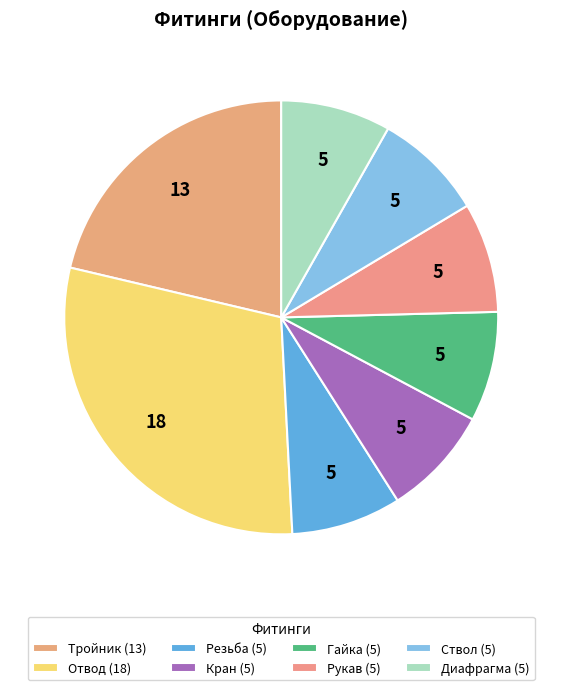

To the nearest percent, what portion does Рукав represent?

8%